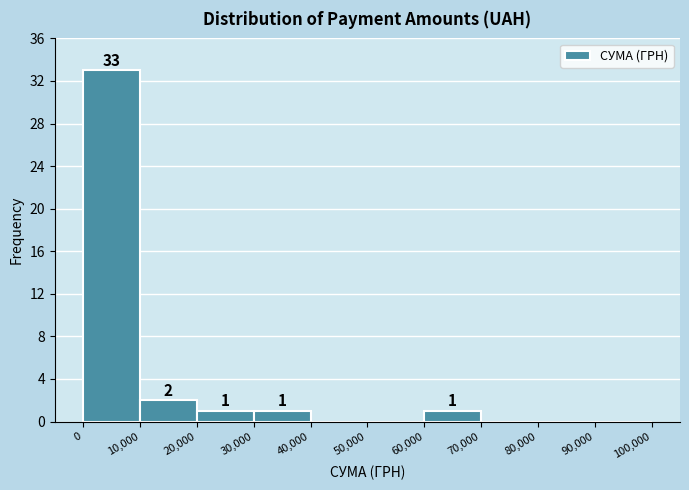

Which range on the x-axis has the tallest bar?

0 to 10,000